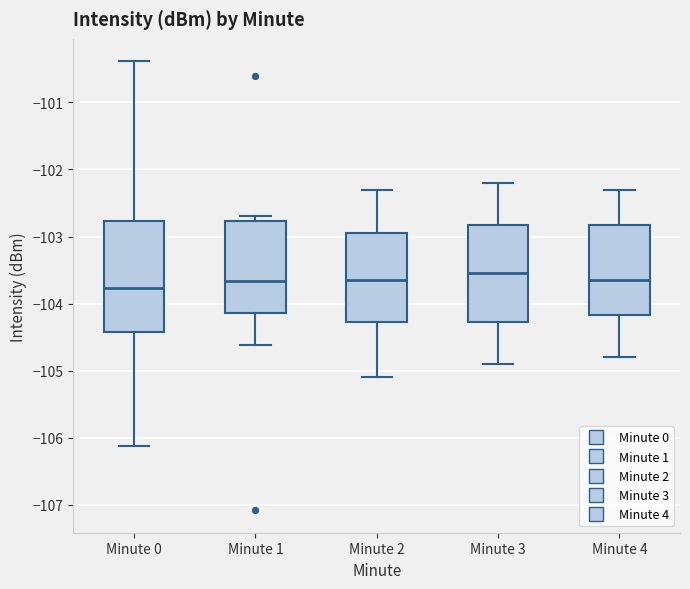

Which box's median line is the highest?

Minute 3